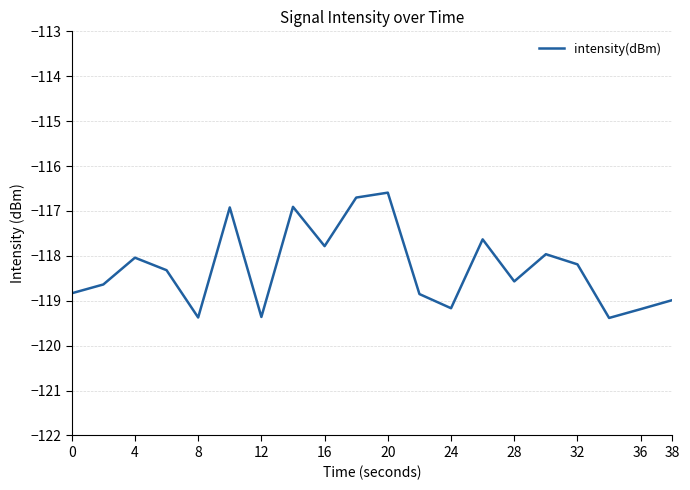

What is the minimum value shown in the chart?

-119.4